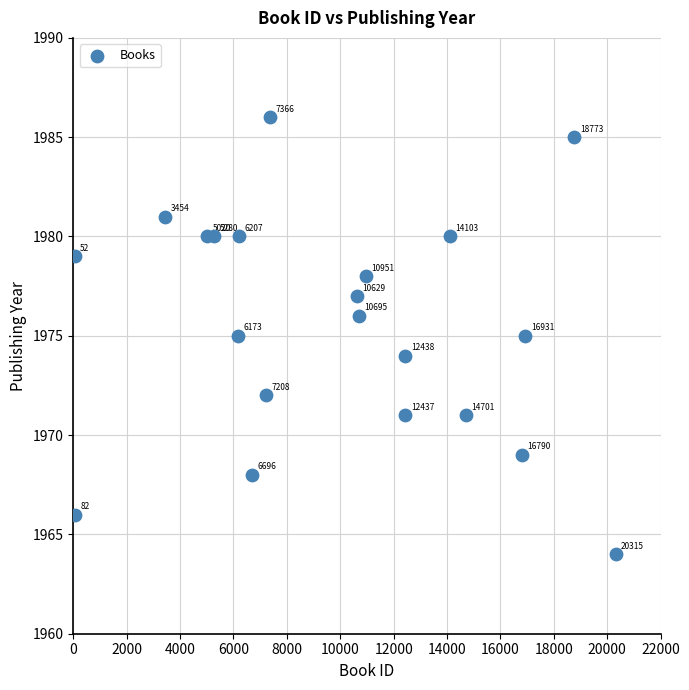

What is the range of Y values (max minus min)?

22